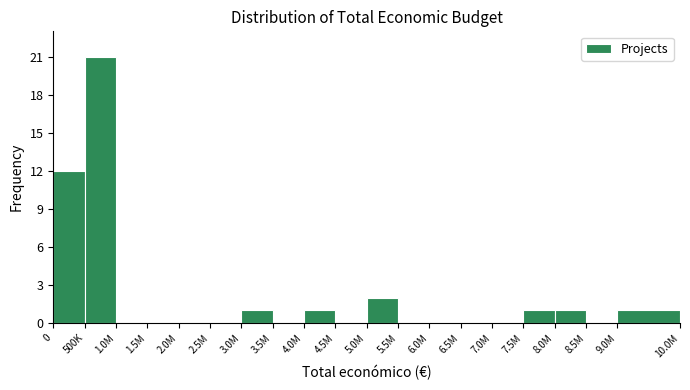

Reading left to right, transcribe all the data shown in this chart.

0=12	500K=21	1.0M=0	1.5M=0	2.0M=0	2.5M=0	3.0M=1	3.5M=0	4.0M=1	4.5M=0	5.0M=2	5.5M=0	6.0M=0	6.5M=0	7.0M=0	7.5M=1	8.0M=1	8.5M=0	9.0M=1